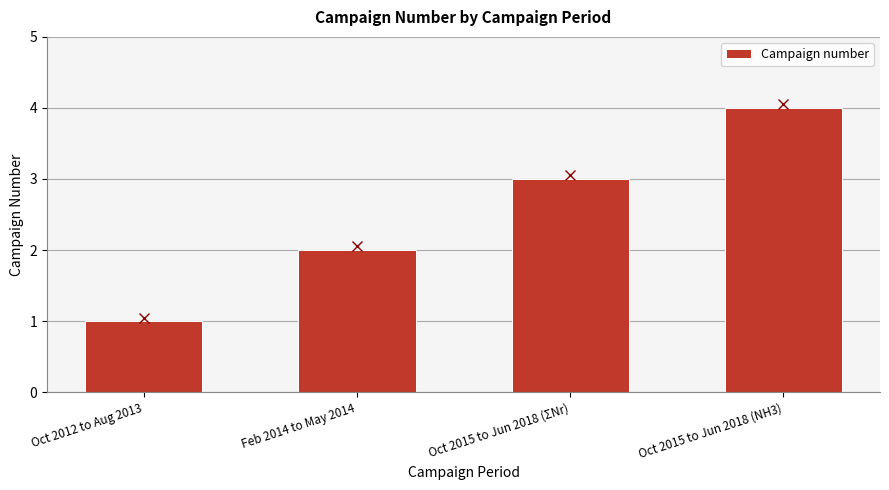

What is the label of the 4th bar from the right?

Oct 2012 to Aug 2013